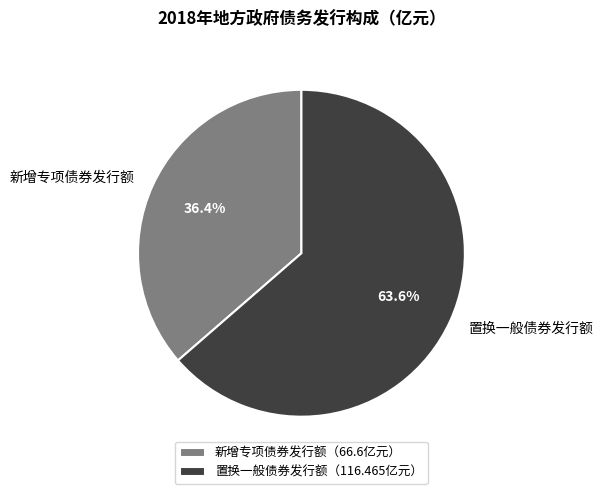

Approximately how many times larger is the value at 新增专项债券发行额 compared to 置换一般债券发行额?

0.6